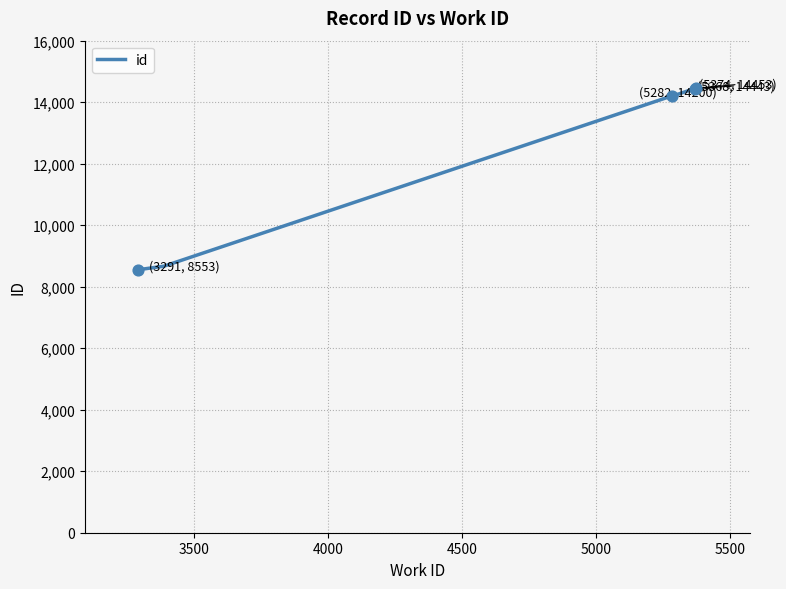

What is the greatest value displayed?

14453